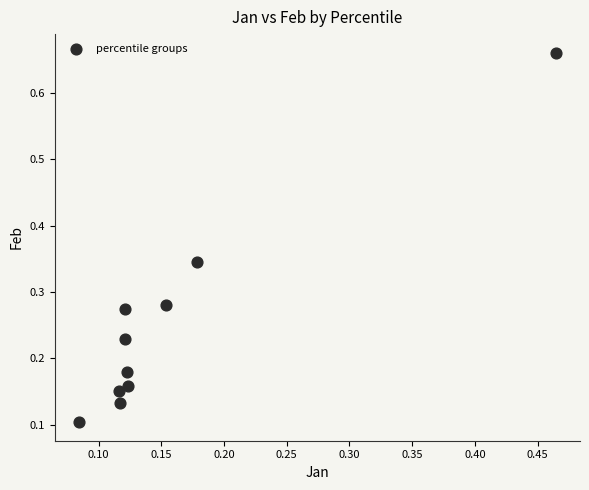

What is the range of Y values (max minus min)?

0.6